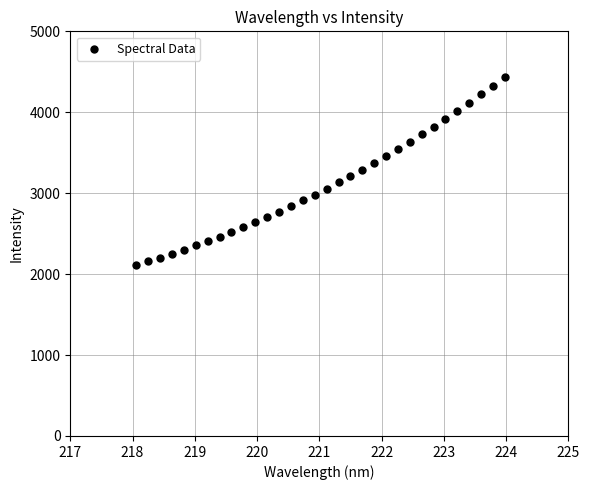

What is the range of X values (max minus min)?

5.9